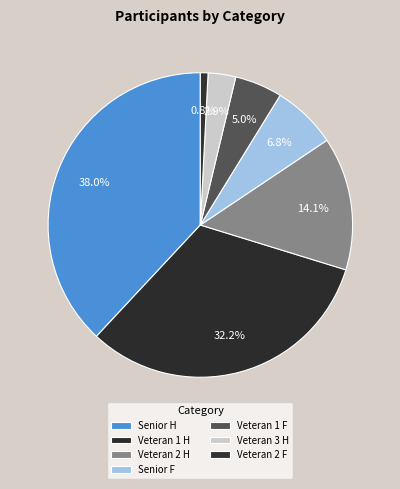

Rank the categories by value from highest to lowest.

Senior H, Veteran 1 H, Veteran 2 H, Senior F, Veteran 1 F, Veteran 3 H, Veteran 2 F